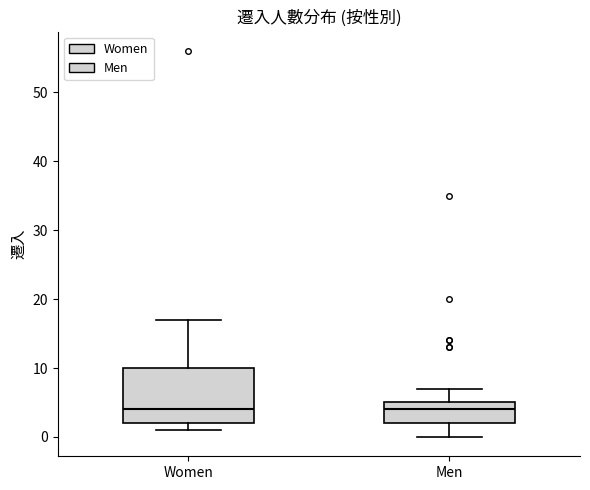

Where is the lower edge of the box for Women on the y-axis? The values are not printed on the chart, so give them approximately, as read against the axis.

2